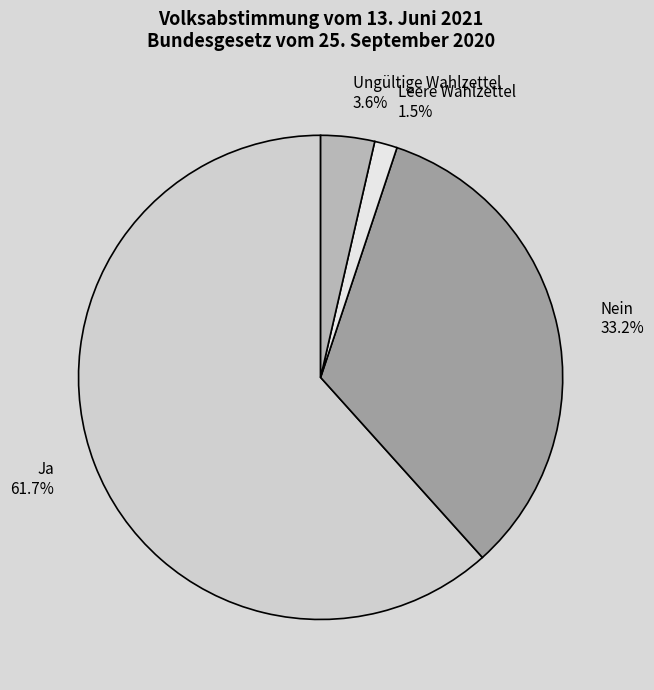

How many slices are in this pie chart?

4